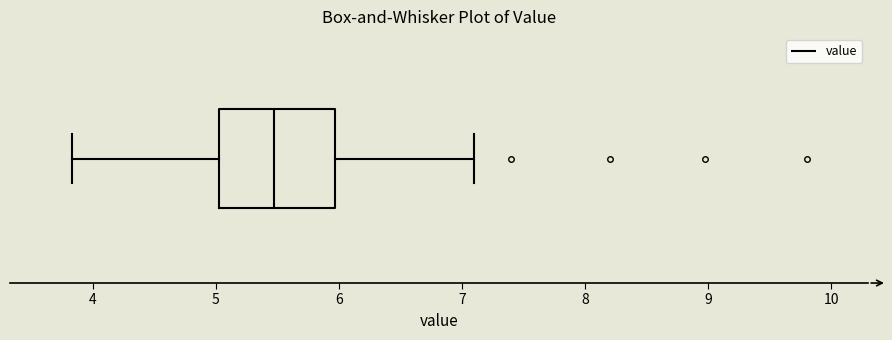

Read this box plot against the x-axis: the position of the median line, the range covered by the box, and the ends of both whiskers. The values are not printed on the chart, so give them approximately, as read against the axis.

median 5.5, box 5.0 to 6.0, whiskers 3.8 to 7.1